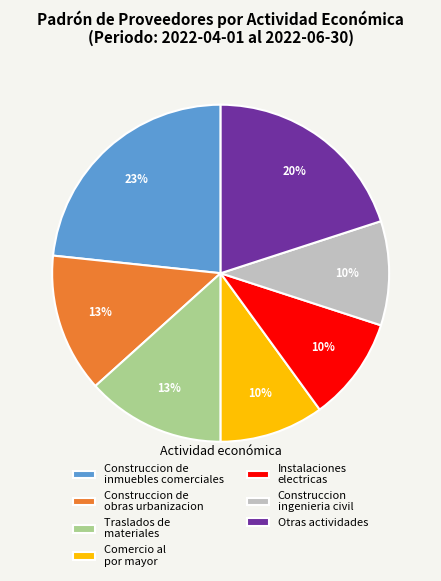

The Otras actividades slice represents 12% of the pie. True or false?

False